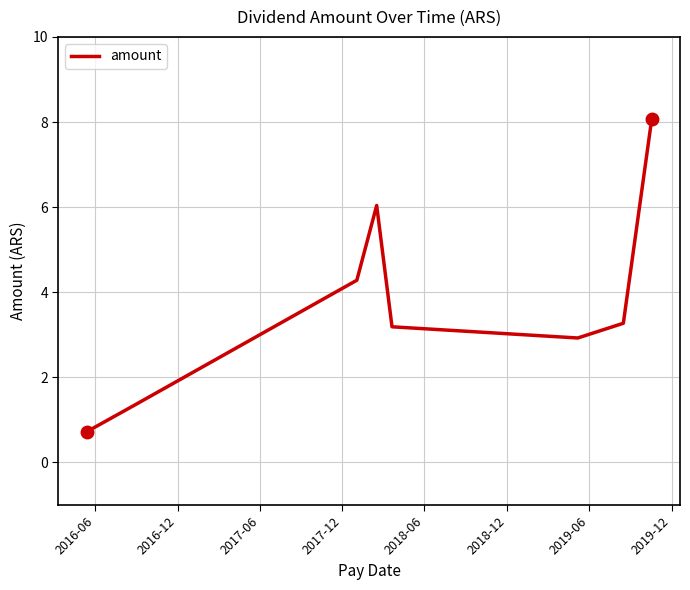

What is the minimum value shown in the chart?

0.7